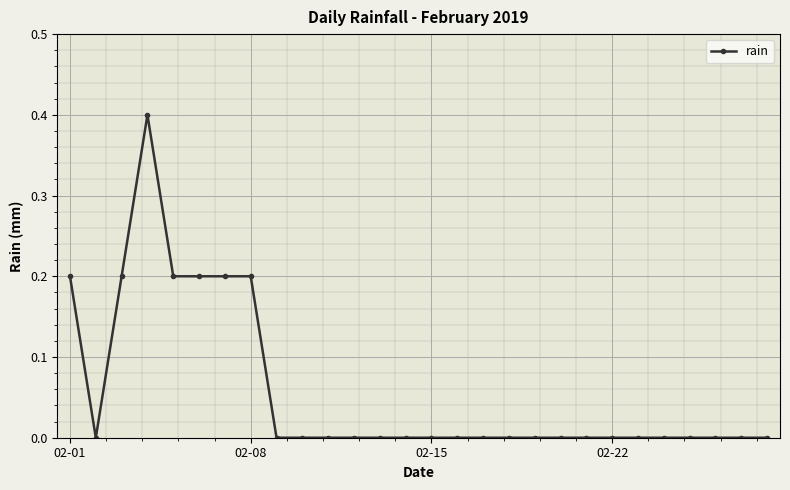

True or false: the data has more than 0 interior local peaks.

True